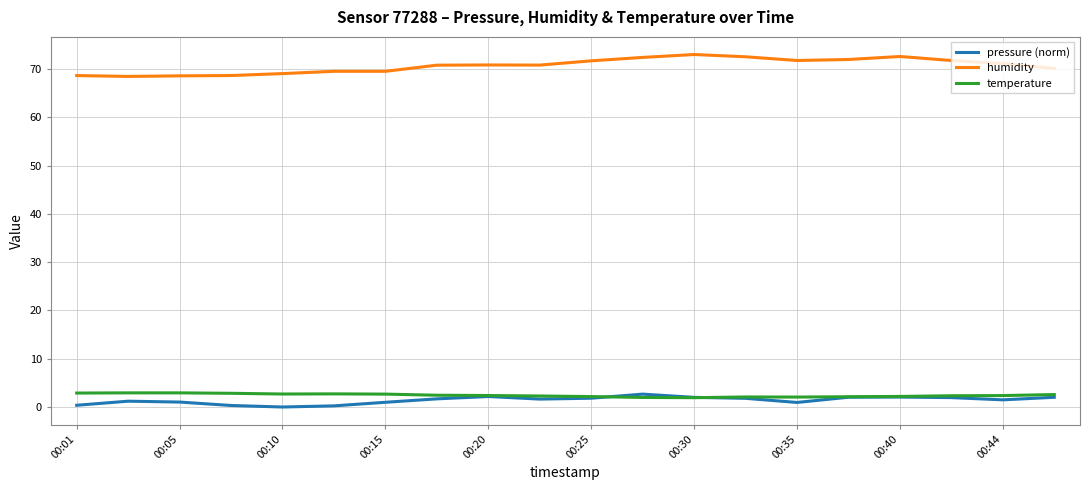

Which series has the largest total across all categories?

humidity